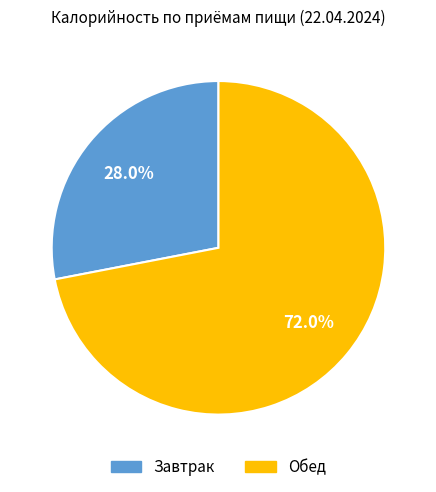

Which category has the smallest portion of the pie?

Завтрак